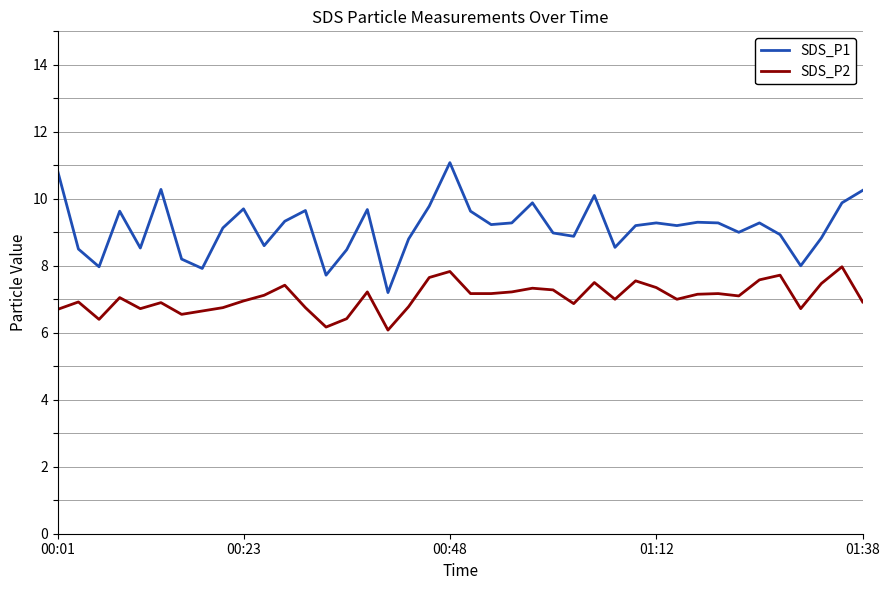

How many lines are shown in the chart?

2